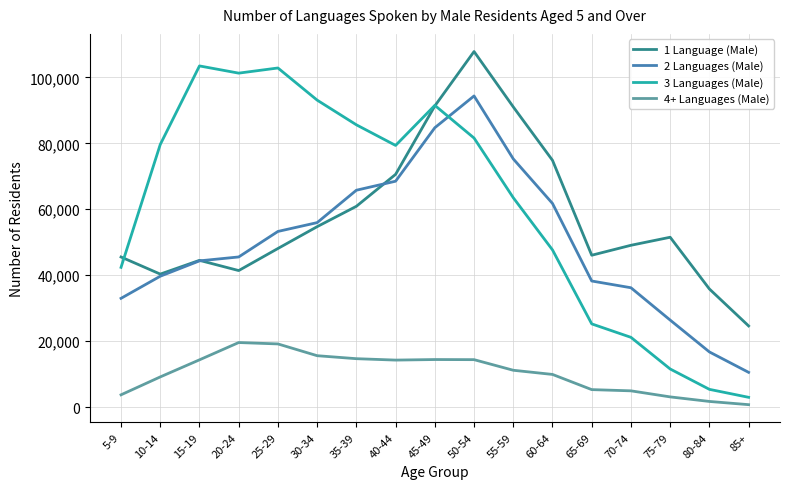

What are all the series names shown in the legend?

1 Language (Male), 2 Languages (Male), 3 Languages (Male), 4+ Languages (Male)